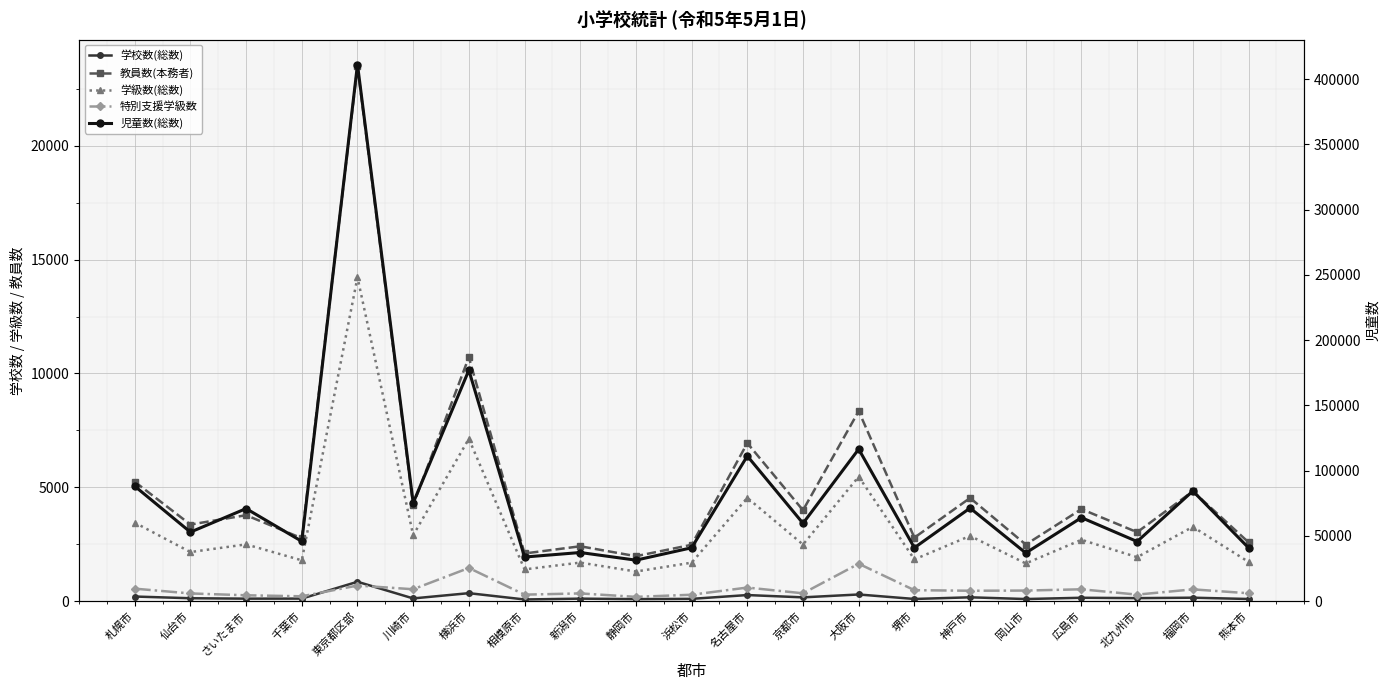

Which has a higher value, 浜松市 or 名古屋市?

名古屋市